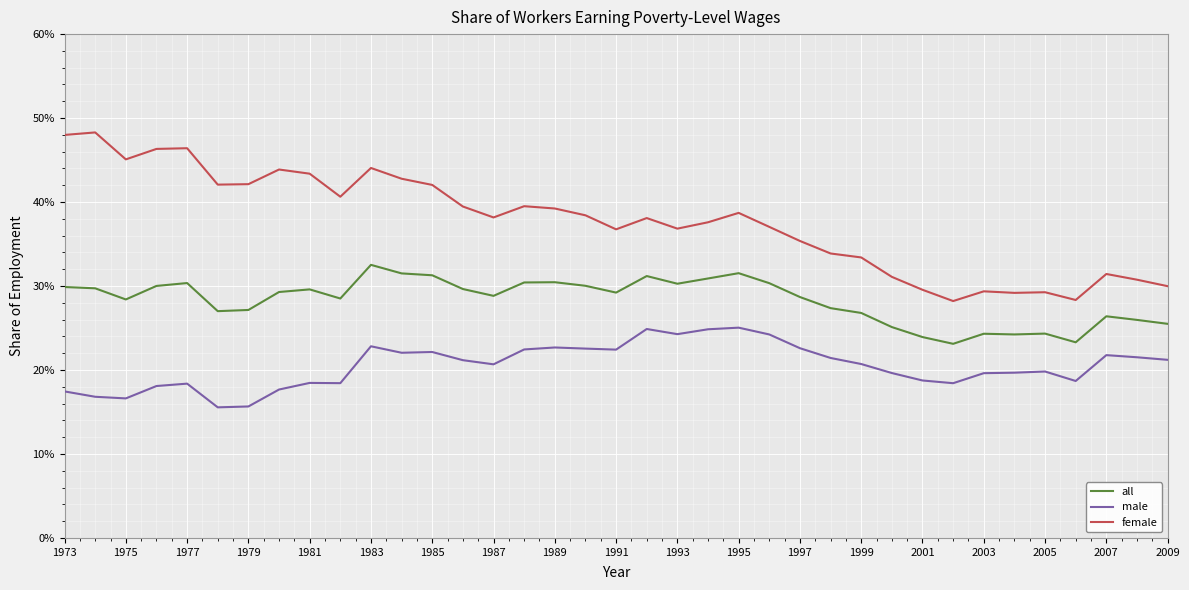

What are all the series names shown in the legend?

all, male, female